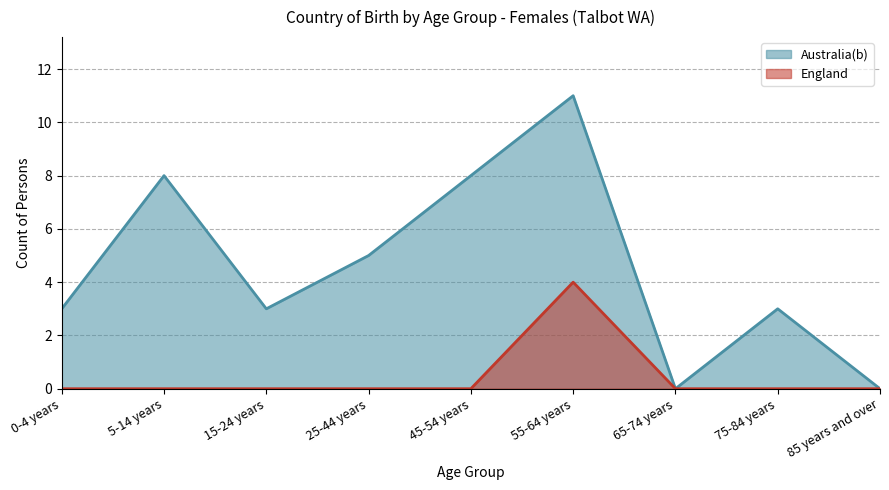

True or false: England has a value of 0 at 15-24 years.

True